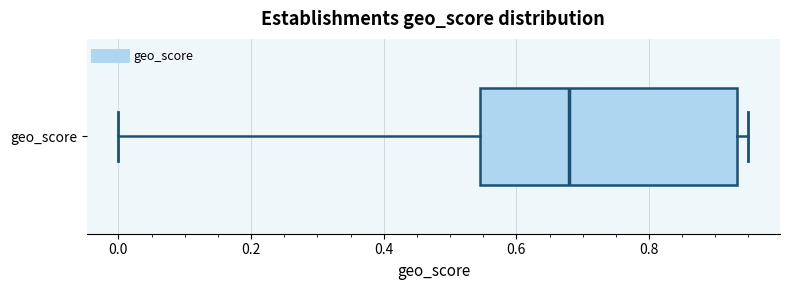

Where does the median line of the box for geo_score sit on the x-axis? The values are not printed on the chart, so give them approximately, as read against the axis.

0.68